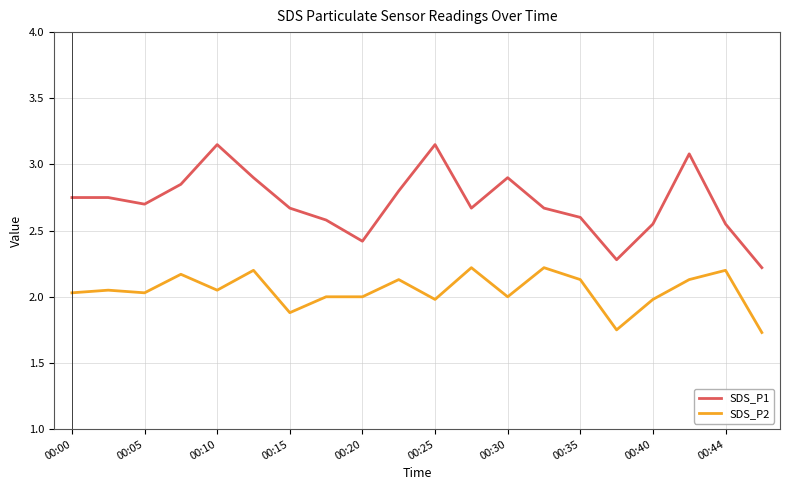

Rank the series by their maximum value, from lowest to highest.

SDS_P2, SDS_P1